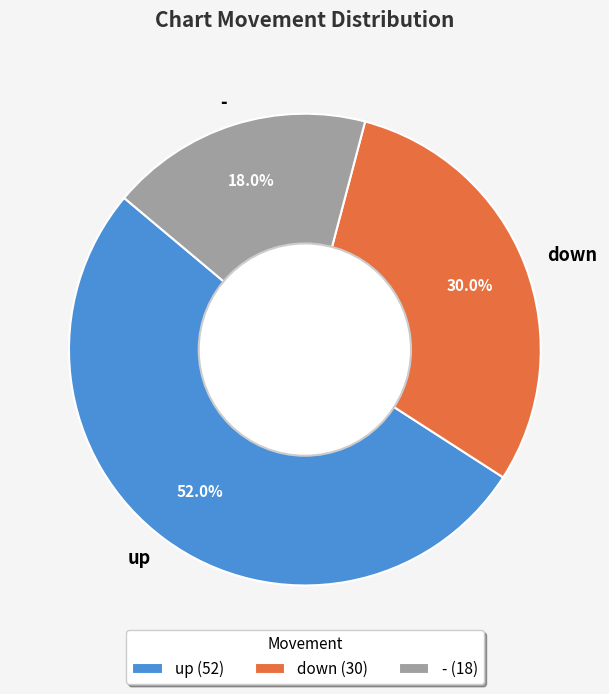

What percentage is the up slice, to the nearest percent?

52%